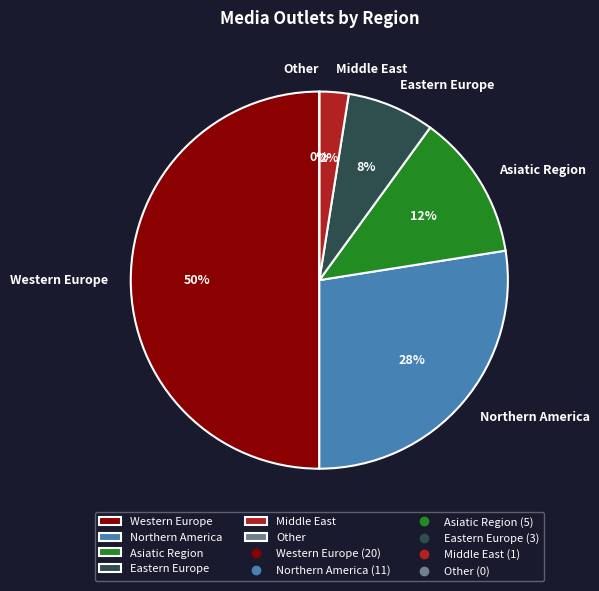

How many slices are in this pie chart?

6